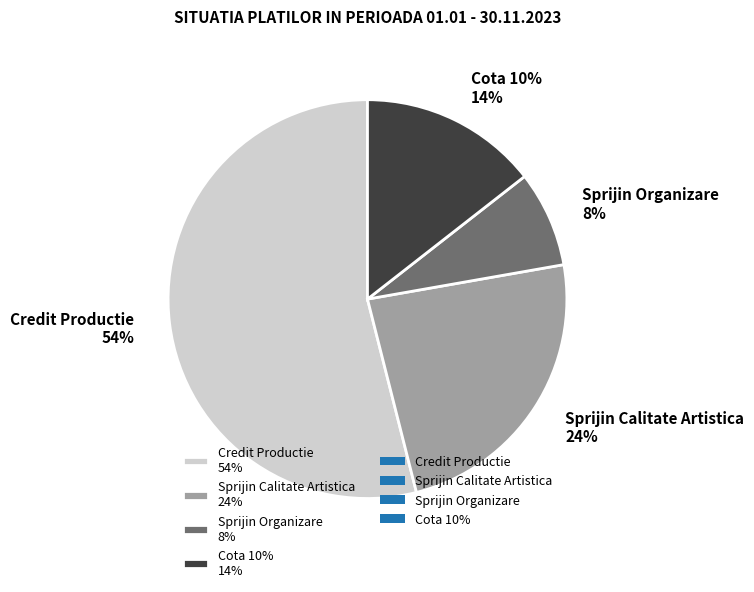

What is the largest slice in the pie chart?

Credit Productie